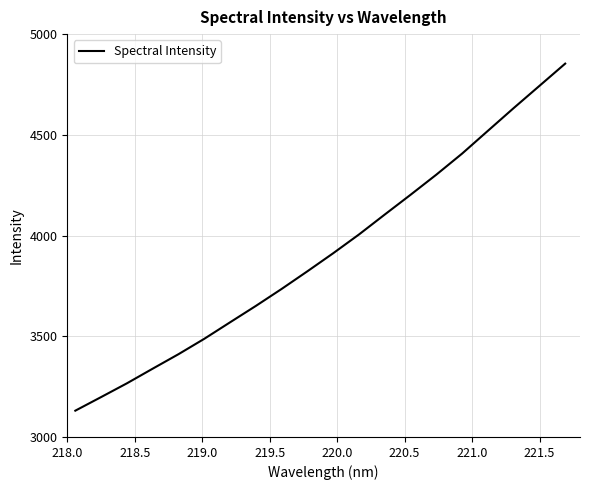

What is the maximum value shown in the chart?

4853.5